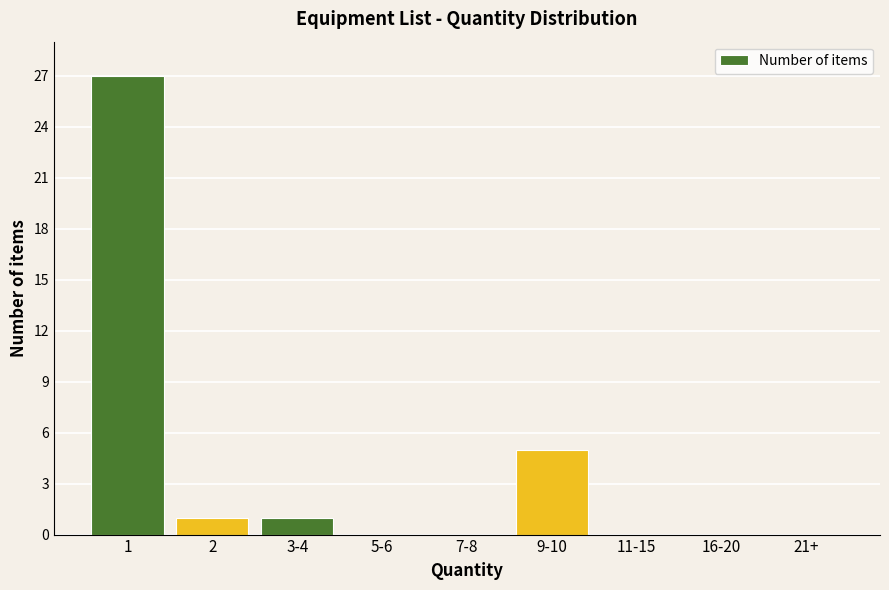

Reading right to left, extract all data points from this chart.

21+=0	16-20=0	11-15=0	9-10=5	7-8=0	5-6=0	3-4=1	2=1	1=27